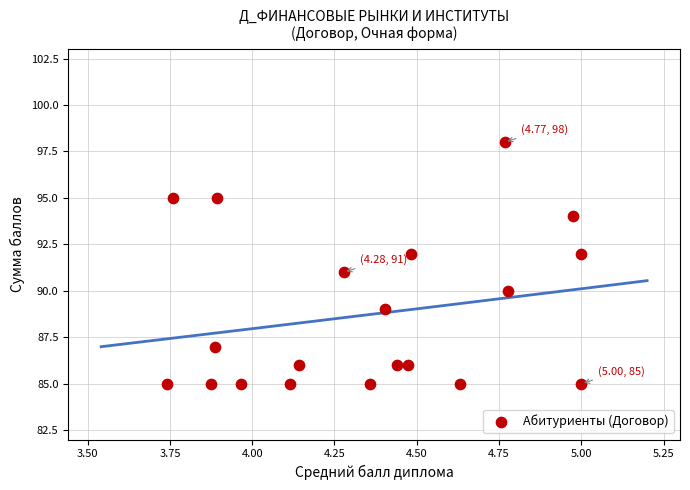

What is the range of Y values (max minus min)?

13